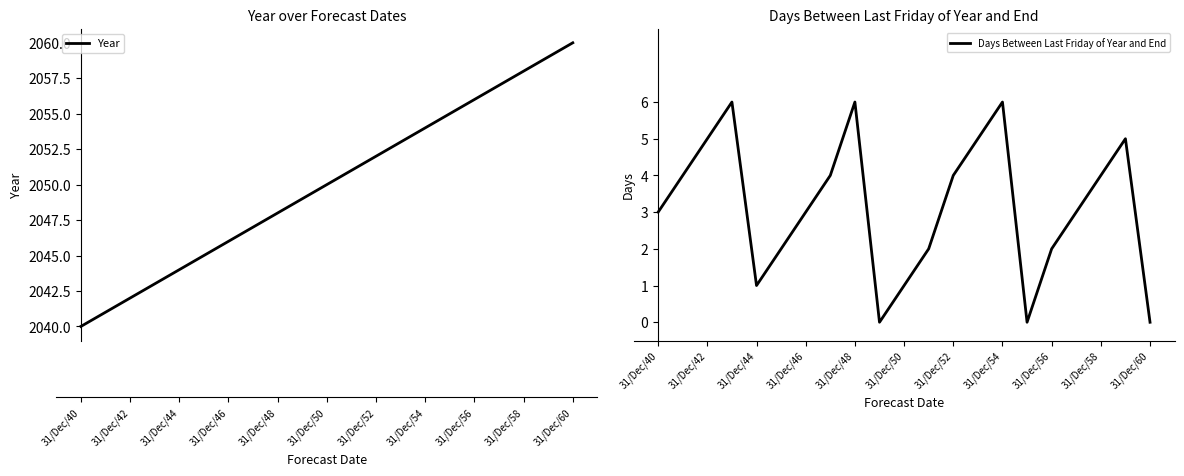

What is the highest value of the Year series?

2060